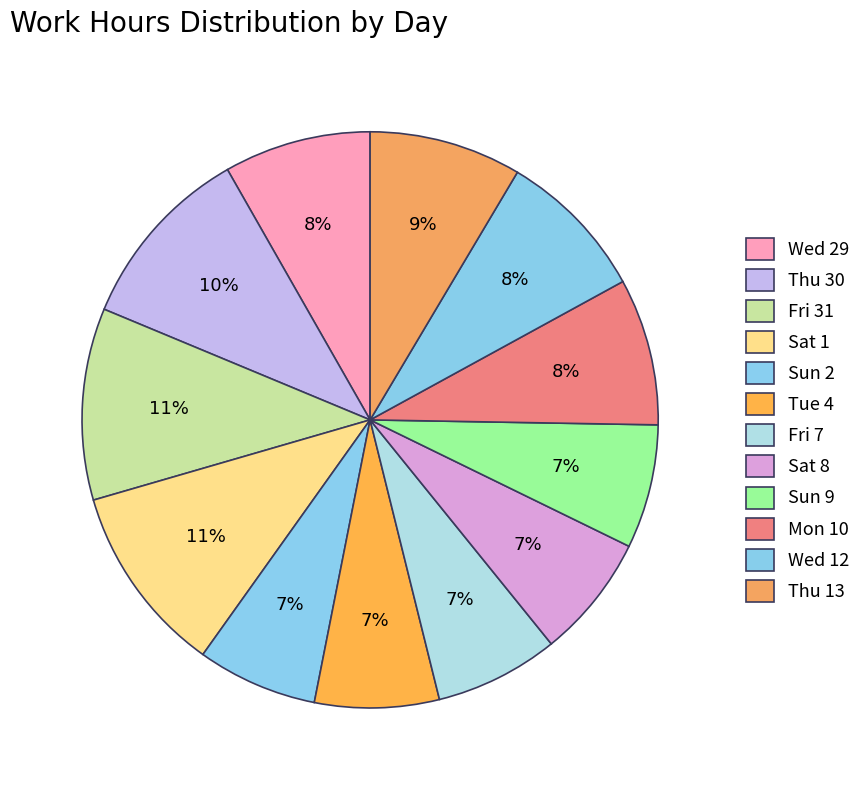

To the nearest percent, what portion does Fri 7 represent?

7%